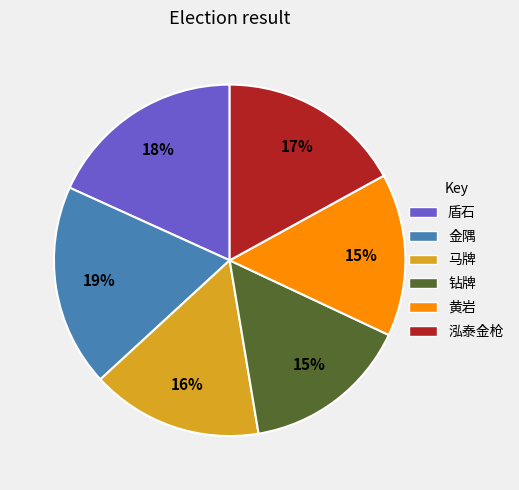

To the nearest percent, what portion does 钻牌 represent?

15%